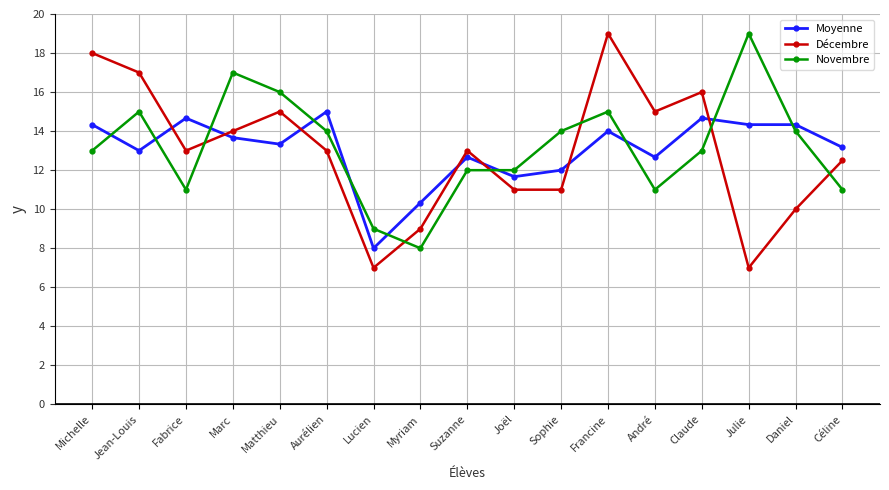

Where is the first local minimum for Novembre?

Fabrice